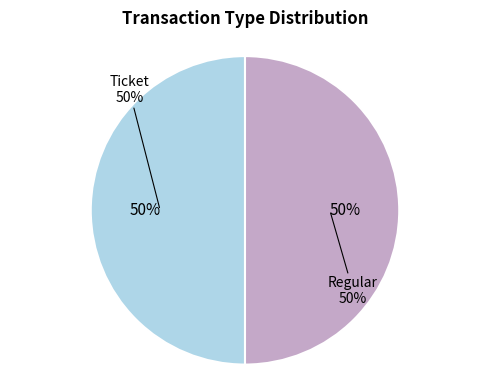

Which category has the smallest portion of the pie?

Ticket